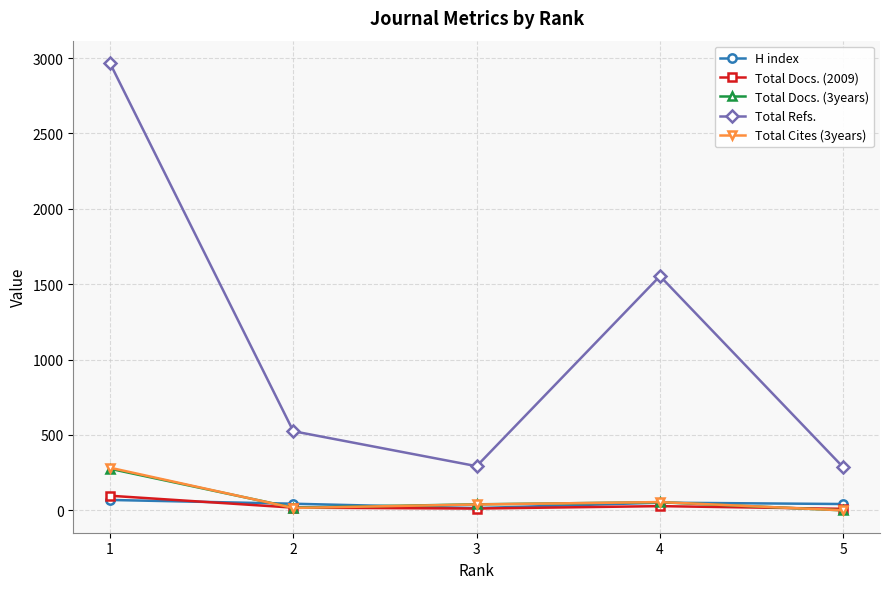

At which label does Total Cites (3years) reach its peak?

1